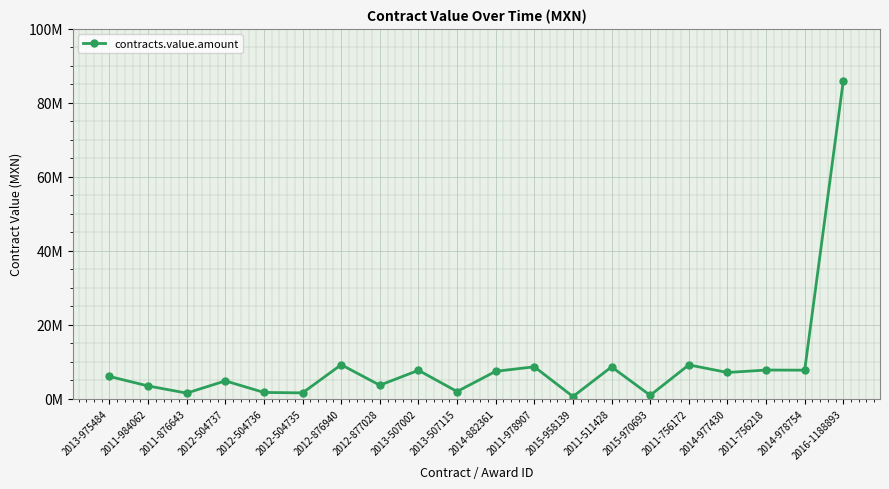

What is the smallest value displayed?

575435.8